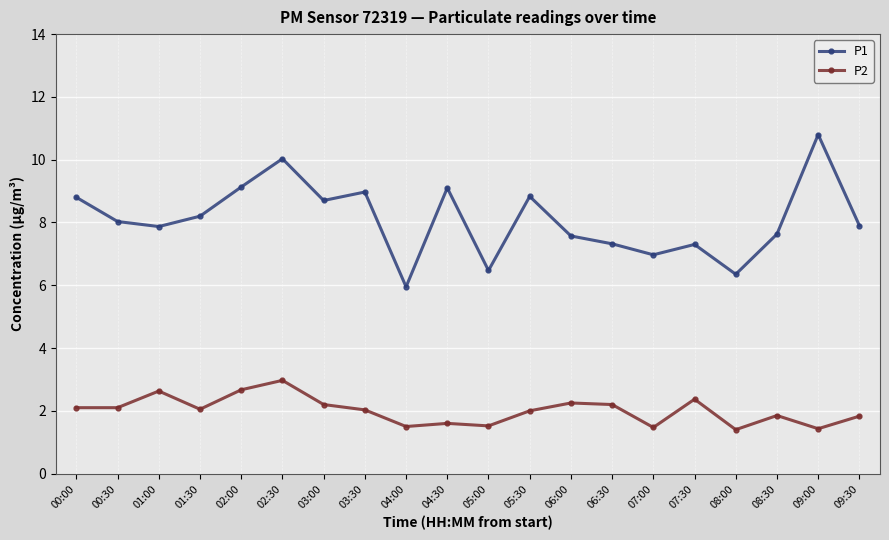

Rank the series by their maximum value, from lowest to highest.

P2, P1